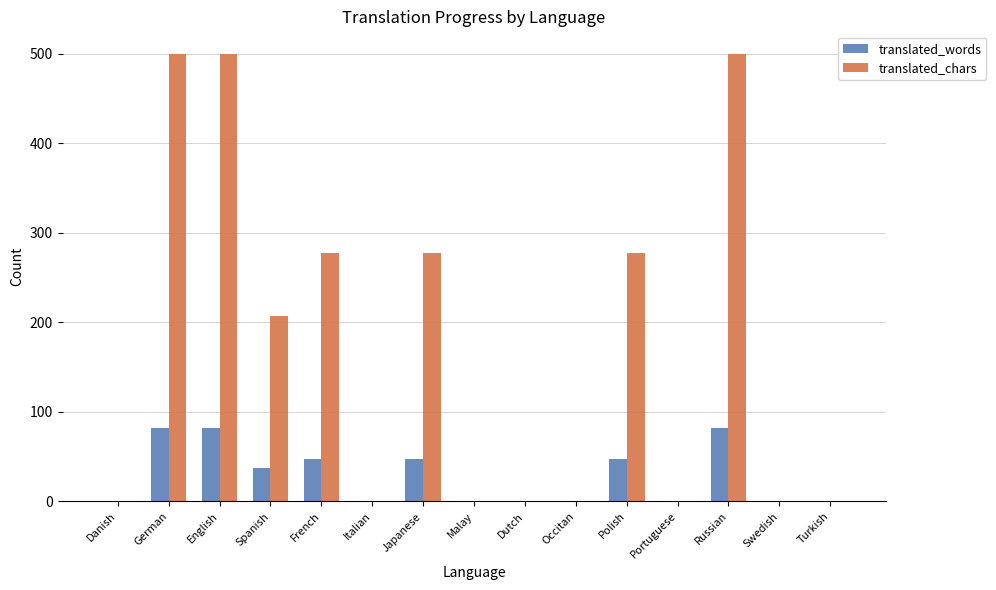

Reading left to right, transcribe all the data shown in this chart.

translated_words: Danish=0	German=82	English=82	Spanish=37	French=48	Italian=0	Japanese=48	Malay=0	Dutch=0	Occitan=0	Polish=48	Portuguese=0	Russian=82	Swedish=0	Turkish=0
translated_chars: Danish=0	German=500	English=500	Spanish=207	French=277	Italian=0	Japanese=277	Malay=0	Dutch=0	Occitan=0	Polish=277	Portuguese=0	Russian=500	Swedish=0	Turkish=0